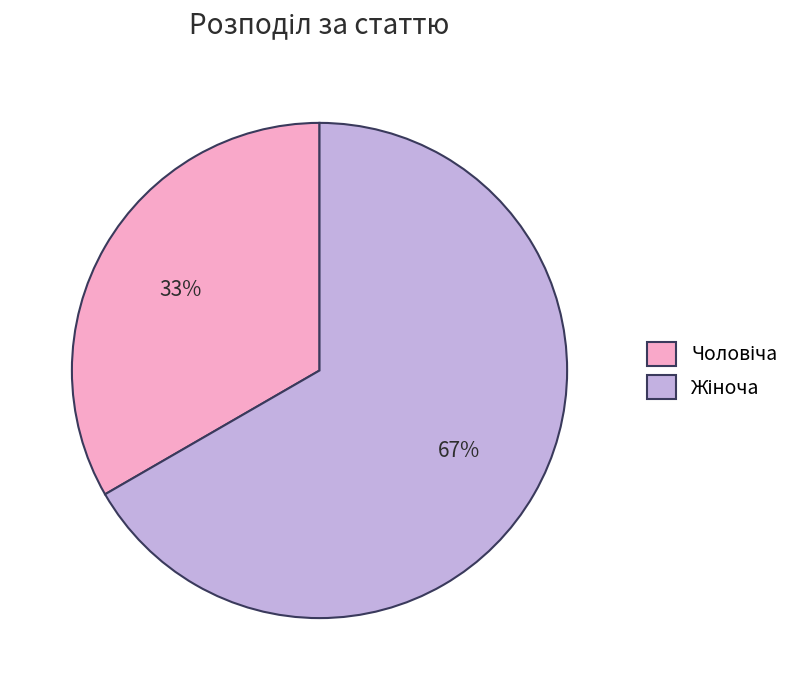

Is there any slice that represents more than half of the pie?

Yes